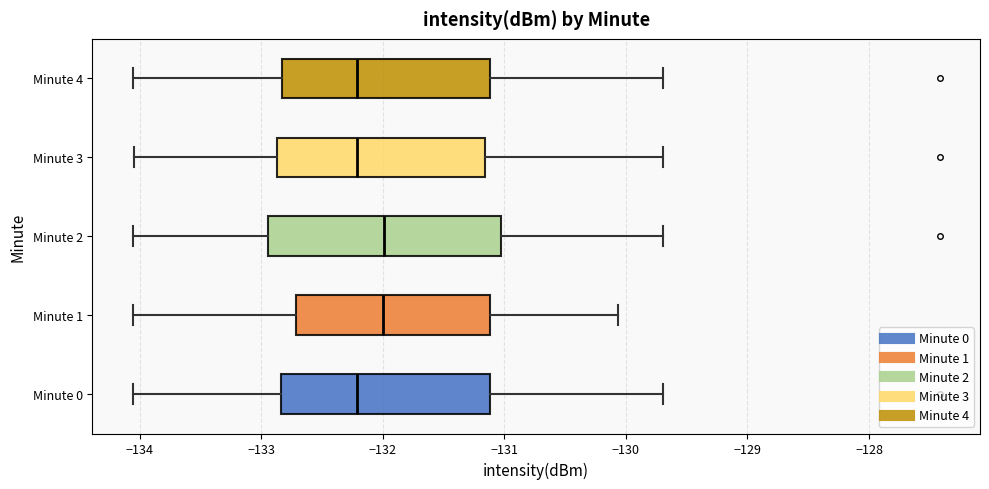

Reading bottom to top, read every box against the x-axis: the position of its median line, the range the box covers, and the ends of its whiskers. The values are not printed on the chart, so give them approximately, as read against the axis.

Minute 0: median -132.2, box -132.8 to -131.1, whiskers -134.1 to -129.7
Minute 1: median -132.0, box -132.7 to -131.1, whiskers -134.1 to -130.1
Minute 2: median -132.0, box -132.9 to -131.0, whiskers -134.1 to -129.7
Minute 3: median -132.2, box -132.9 to -131.2, whiskers -134.1 to -129.7
Minute 4: median -132.2, box -132.8 to -131.1, whiskers -134.1 to -129.7